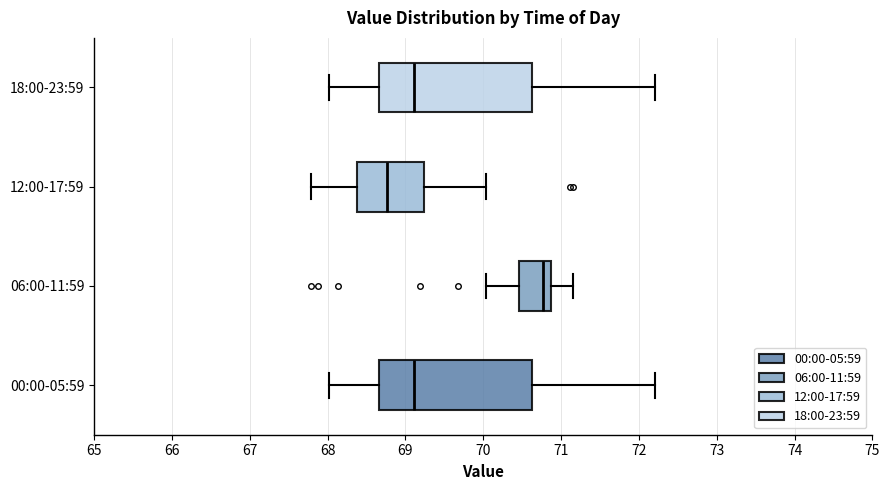

Reading bottom to top, read every box against the x-axis: the position of its median line, the range the box covers, and the ends of its whiskers. The values are not printed on the chart, so give them approximately, as read against the axis.

00:00-05:59: median 69.1, box 68.7 to 70.6, whiskers 68.0 to 72.2
06:00-11:59: median 70.8, box 70.5 to 70.9, whiskers 70.0 to 71.2
12:00-17:59: median 68.8, box 68.4 to 69.2, whiskers 67.8 to 70.0
18:00-23:59: median 69.1, box 68.7 to 70.6, whiskers 68.0 to 72.2